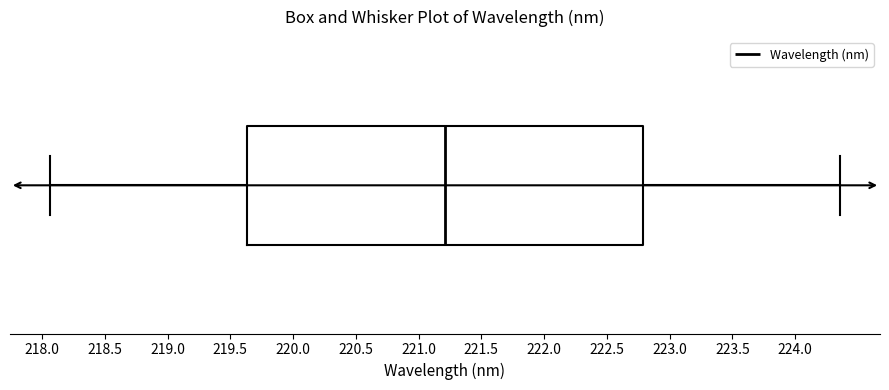

Read this box plot against the x-axis: the position of the median line, the range covered by the box, and the ends of both whiskers. The values are not printed on the chart, so give them approximately, as read against the axis.

median 221.20, box 219.65 to 222.80, whiskers 218.05 to 224.35